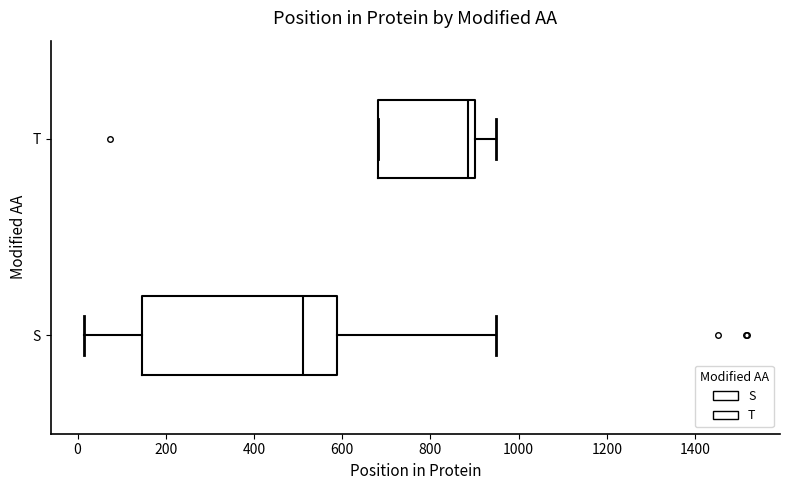

Which box's median line is the furthest to the left?

S